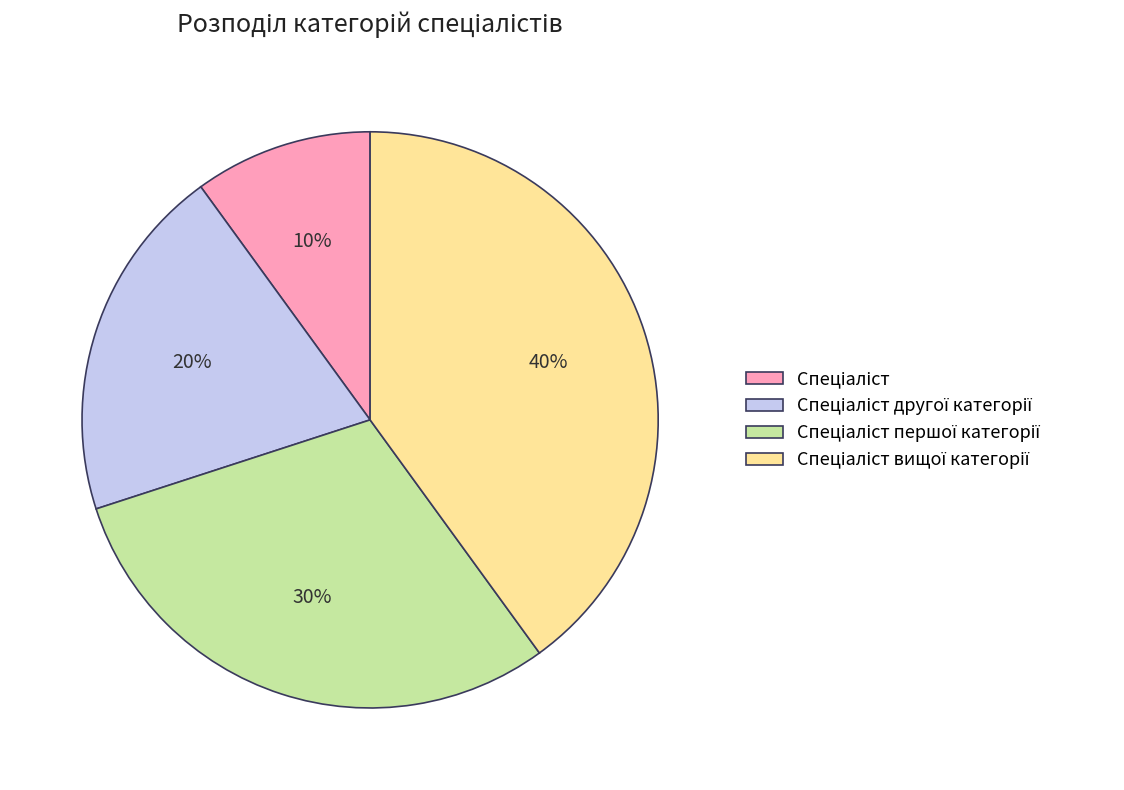

To the nearest percent, what is the difference between the largest and smallest slice percentages?

30%